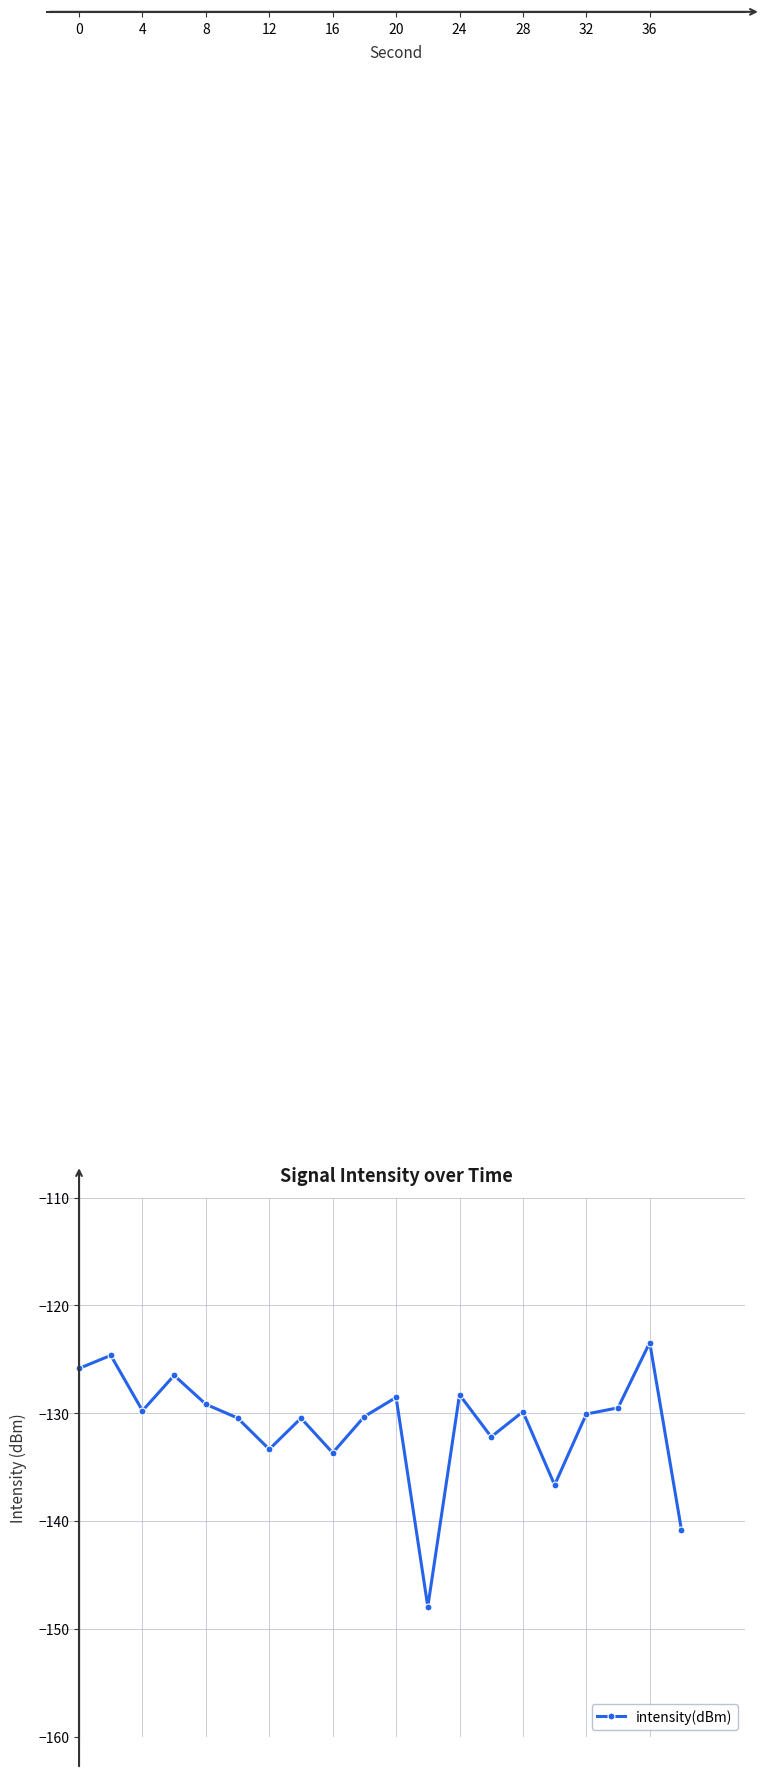

What is the value of the 13th point from the left?

-128.3